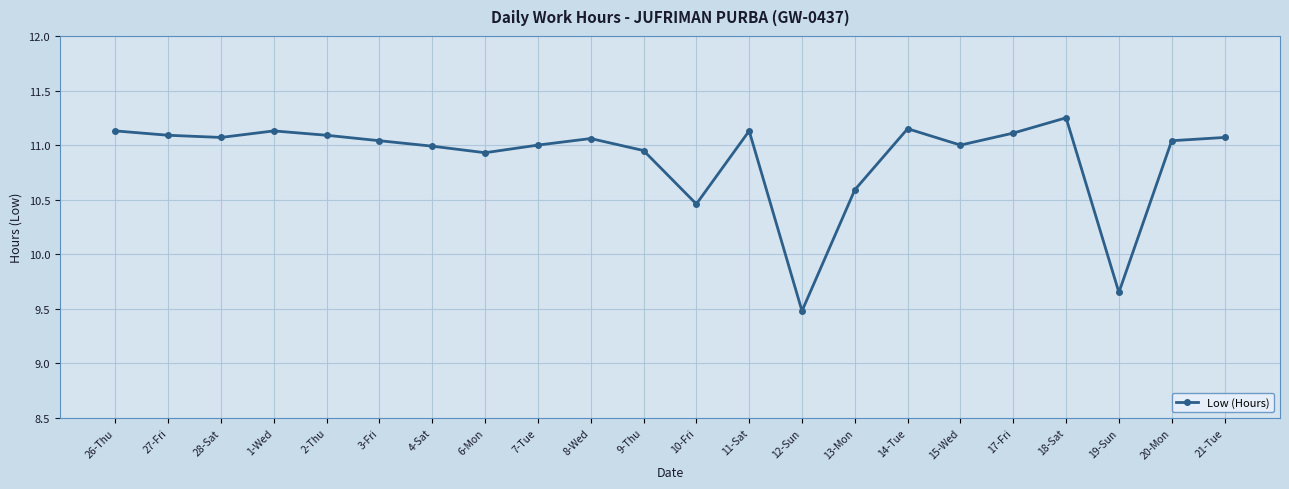

How many data points does each series have?

22